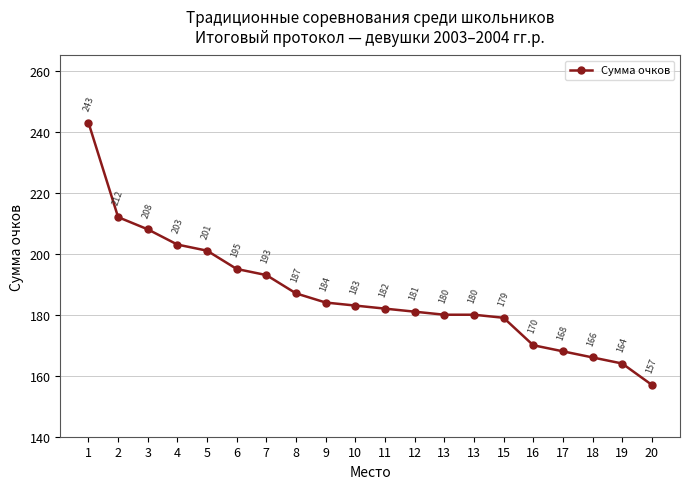

What is the sum of all values?

3736